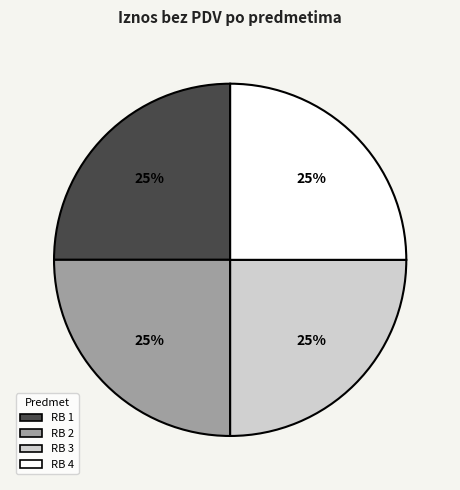

How many segments does this pie chart have?

4